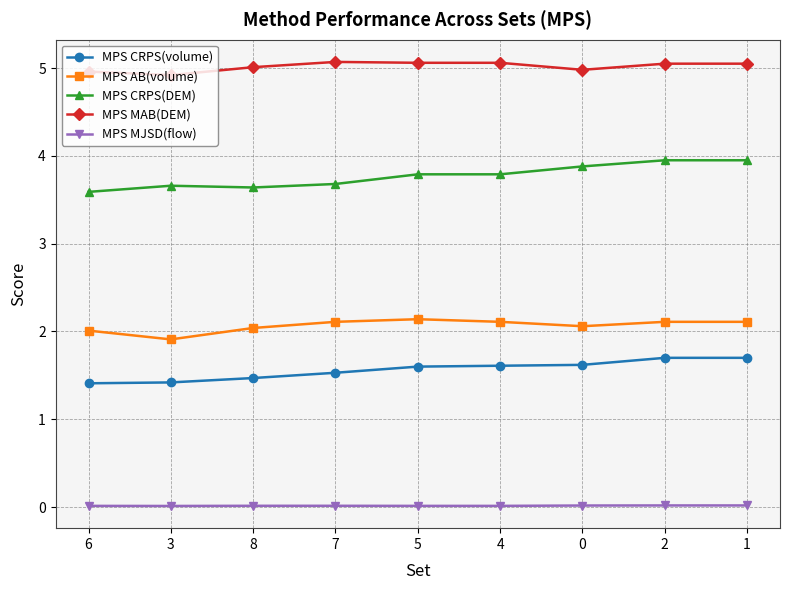

Is the value of MPS CRPS(volume) at 7 greater than the value of MPS MJSD(flow) at 8?

Yes